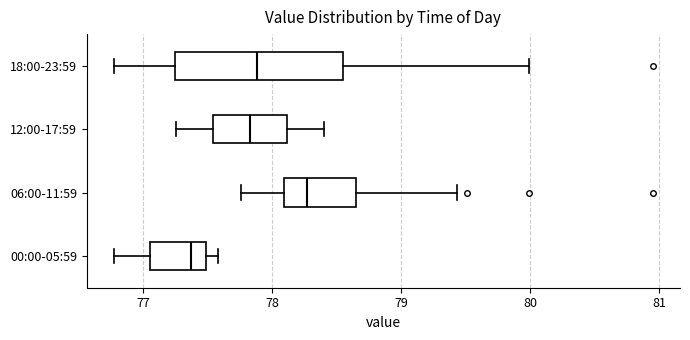

Reading bottom to top, transcribe this box plot: for each box, give where its median line is, the range the box spans, and where its two whiskers end, as read against the x-axis. The values are not printed on the chart, so give them approximately, as read against the axis.

00:00-05:59: median 77.4, box 77.1 to 77.5, whiskers 76.8 to 77.6
06:00-11:59: median 78.3, box 78.1 to 78.7, whiskers 77.8 to 79.4
12:00-17:59: median 77.8, box 77.5 to 78.1, whiskers 77.3 to 78.4
18:00-23:59: median 77.9, box 77.2 to 78.5, whiskers 76.8 to 80.0